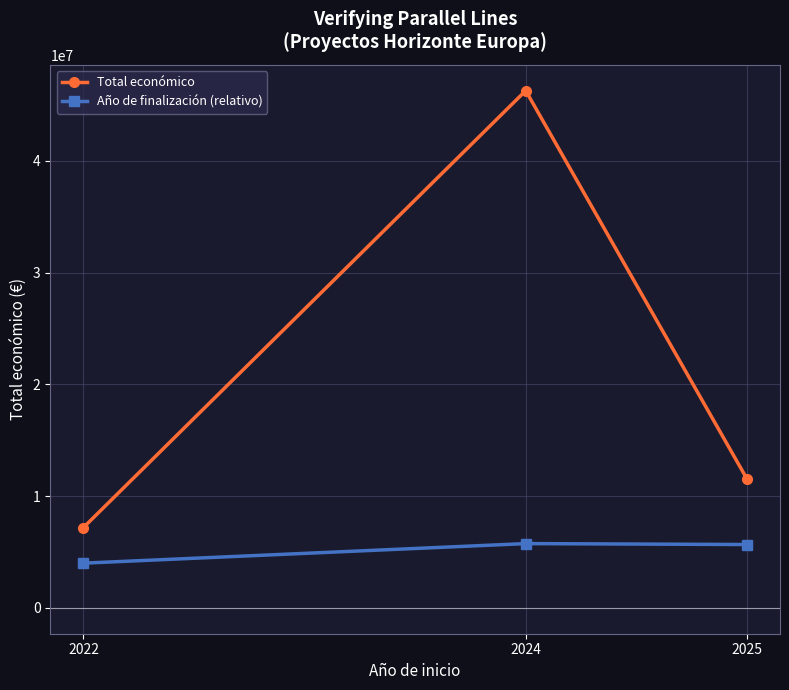

Where is Total económico nearest to the value 26728646?

2025